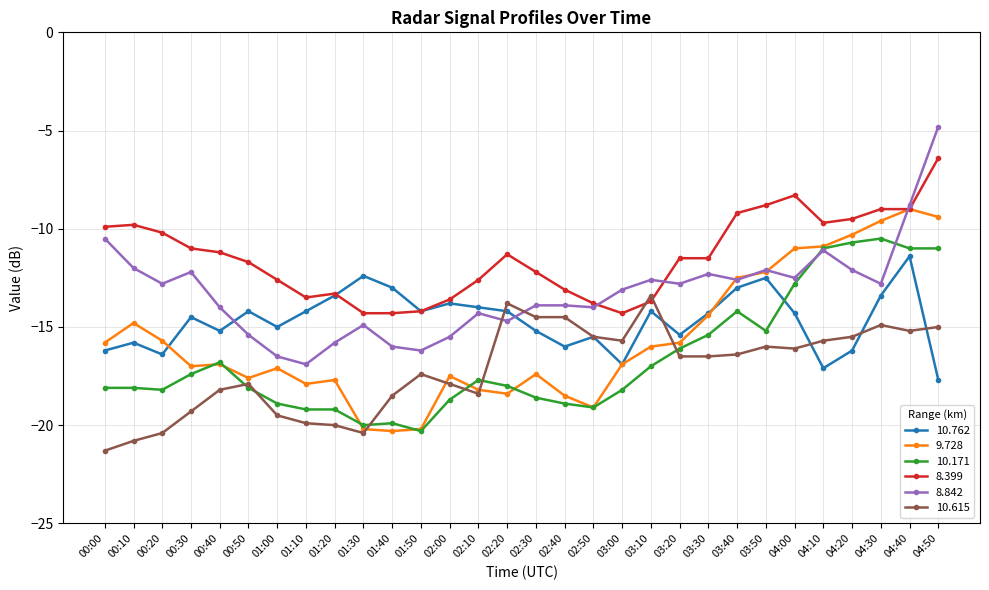

True or false: 10.171 has more than 0 interior local peaks.

True